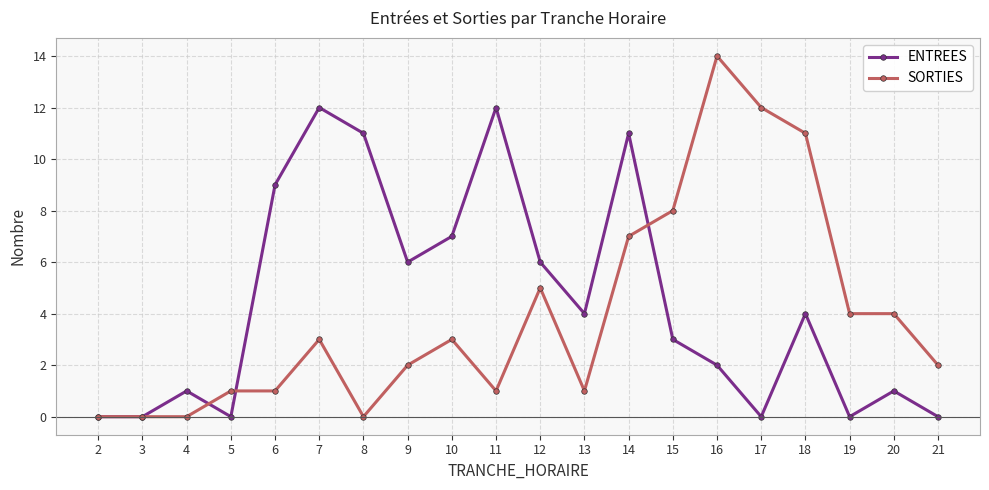

Reading left to right, extract all data points from this chart.

ENTREES: 0	0	1	0	9	12	11	6	7	12	6	4	11	3	2	0	4	0	1	0
SORTIES: 0	0	0	1	1	3	0	2	3	1	5	1	7	8	14	12	11	4	4	2